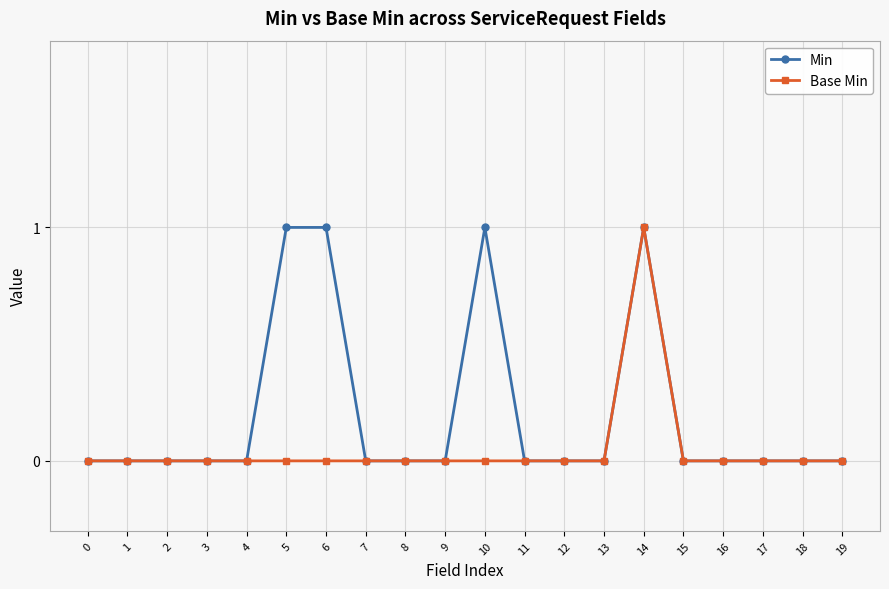

Which series has the largest total across all categories?

Min